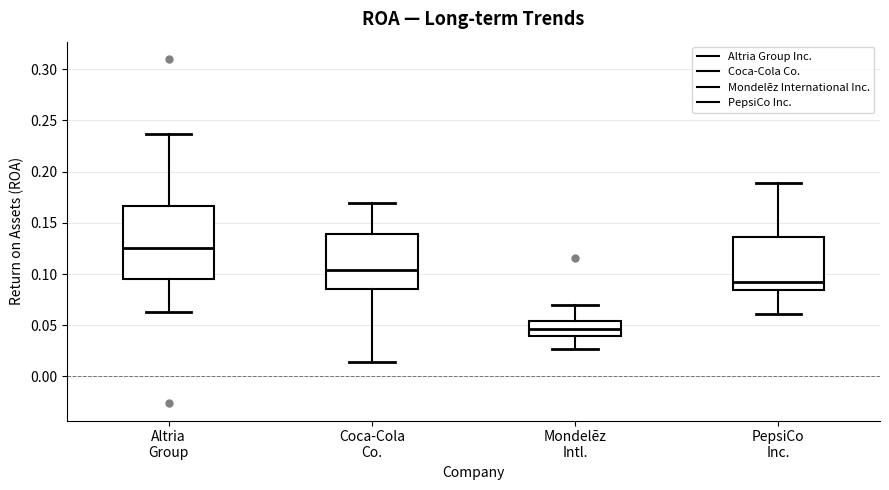

Reading left to right, transcribe this box plot: for each box, give where its median line is, the range the box spans, and where its two whiskers end, as read against the y-axis. The values are not printed on the chart, so give them approximately, as read against the axis.

Altria Group: median 0.125, box 0.095 to 0.165, whiskers 0.065 to 0.235
Coca-Cola Co.: median 0.105, box 0.085 to 0.140, whiskers 0.015 to 0.170
Mondelēz Intl.: median 0.045, box 0.040 to 0.055, whiskers 0.025 to 0.070
PepsiCo Inc.: median 0.090, box 0.085 to 0.135, whiskers 0.060 to 0.190